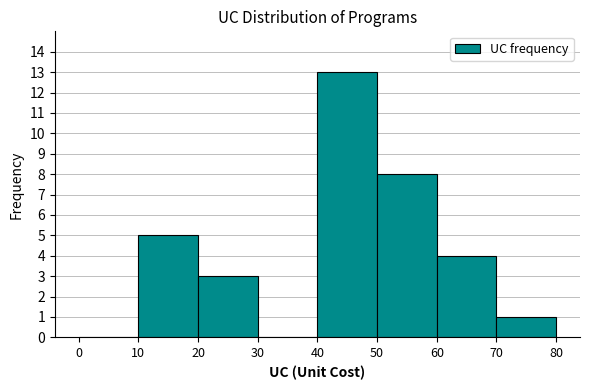

Reading left to right, list every bar in this chart as the range it spans on the x-axis followed by its height. The values are not printed on the chart, so give them approximately, as read against the axis.

0 to 10: 0
10 to 20: 5
20 to 30: 3
30 to 40: 0
40 to 50: 13
50 to 60: 8
60 to 70: 4
70 to 80: 1